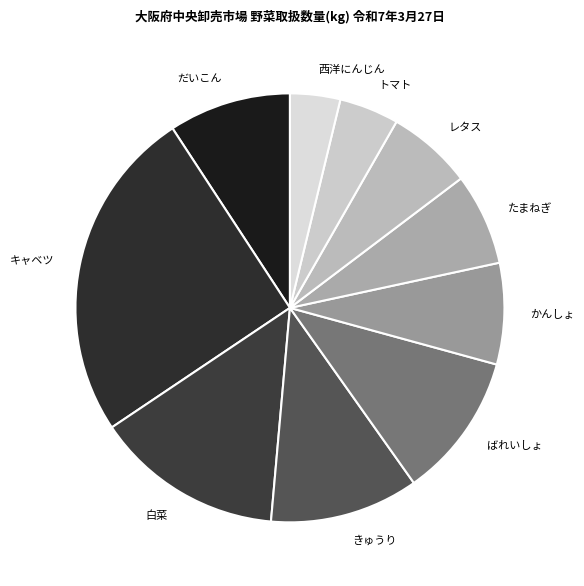

How many segments does this pie chart have?

10